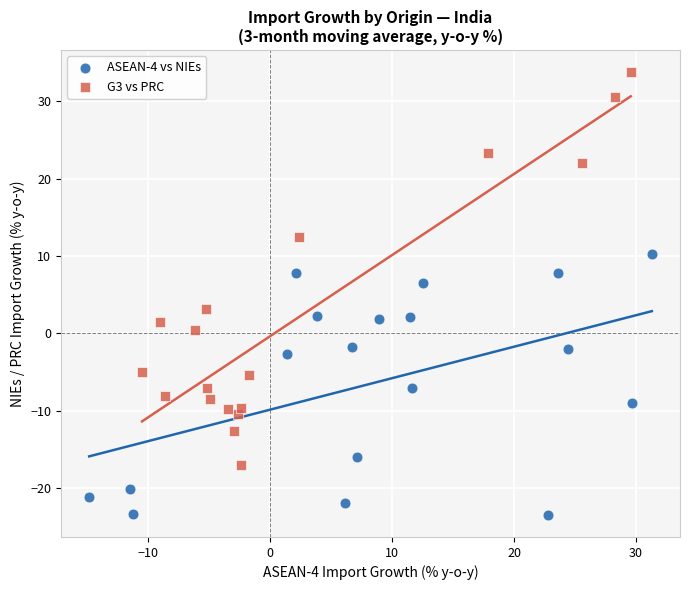

Which series has the widest spread of Y values?

G3 vs PRC